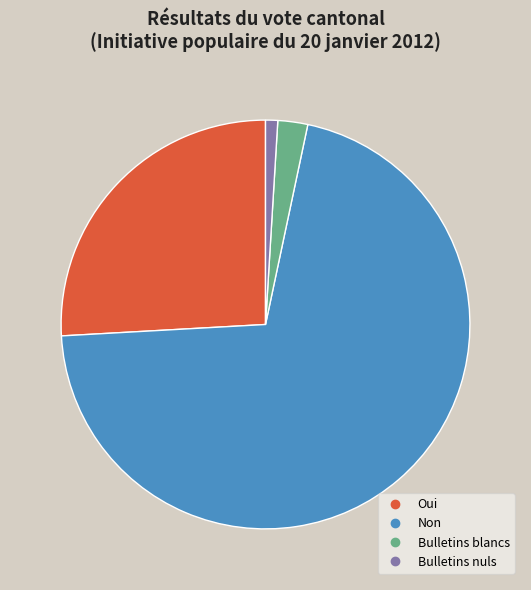

Is it true that Oui is 35% of the pie?

False